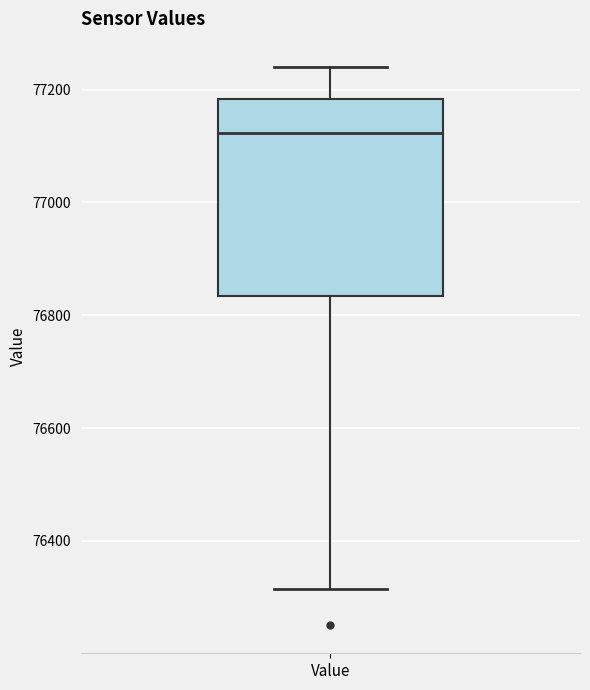

Transcribe this box plot: give where the median line is, the range the box spans, and where the two whiskers end, as read against the y-axis. The values are not printed on the chart, so give them approximately, as read against the axis.

median 77120, box 76840 to 77180, whiskers 76320 to 77240